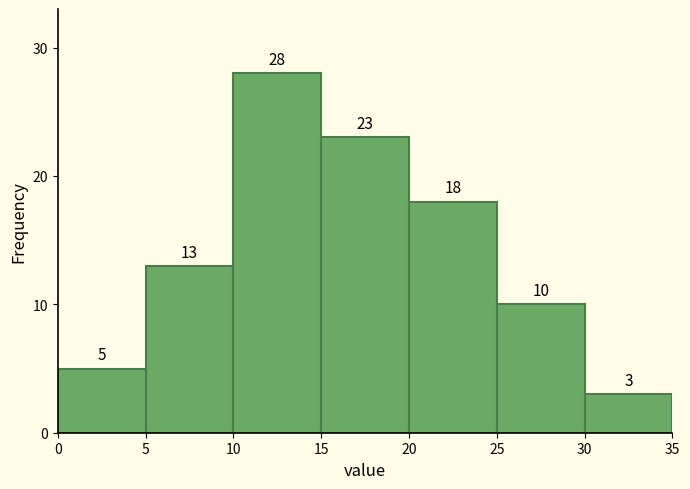

Reading left to right, transcribe this chart: for each bar, give the range it covers on the x-axis and its height.

0 to 5: 5
5 to 10: 13
10 to 15: 28
15 to 20: 23
20 to 25: 18
25 to 30: 10
30 to 35: 3